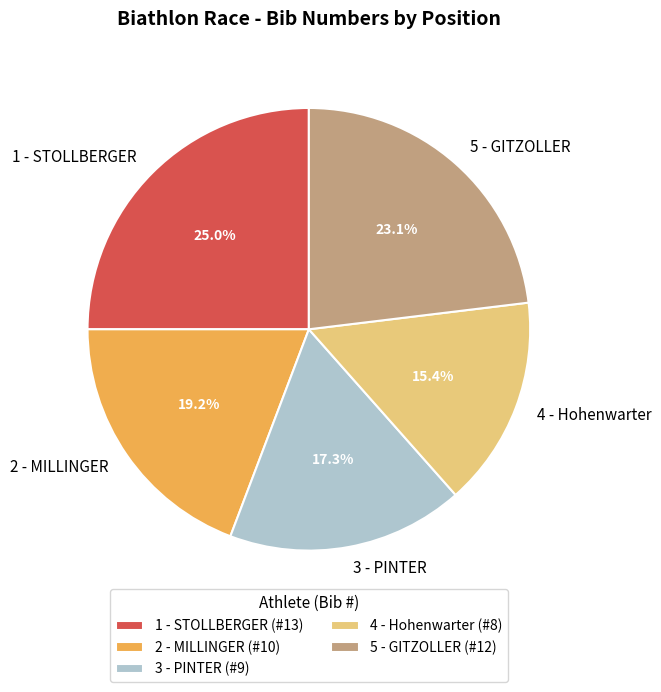

What percentage is NOT represented by 1 - STOLLBERGER?

75.0%